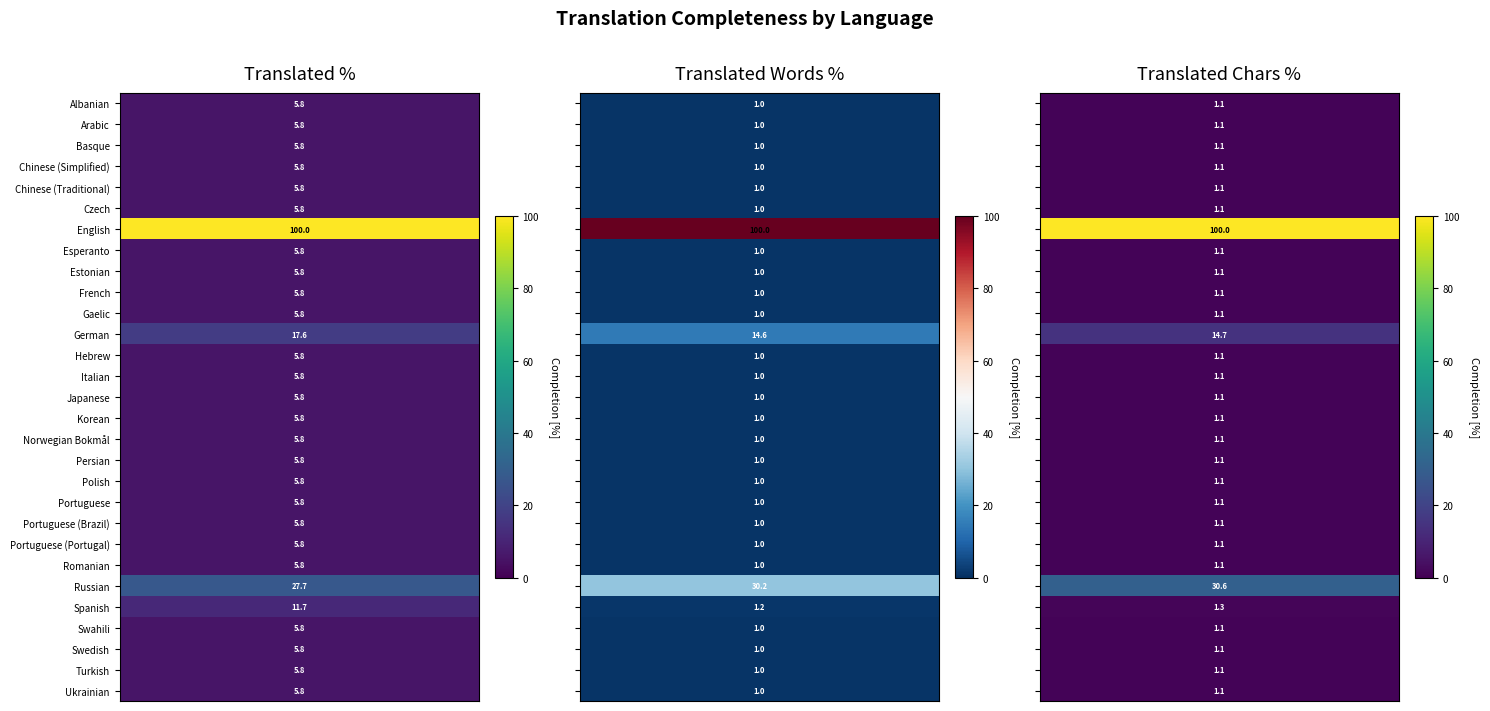

At how many categories does at least one series exceed 82?

1